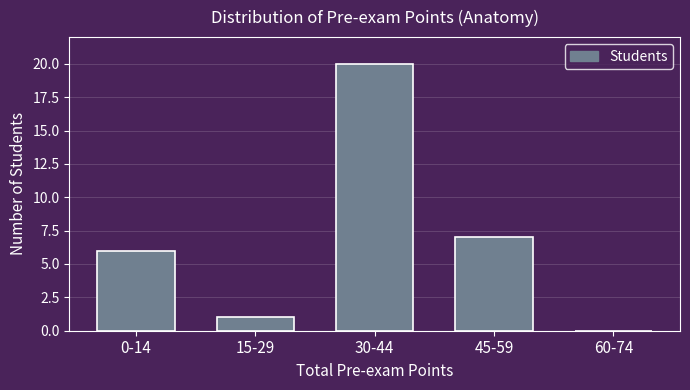

Reading right to left, extract all data points from this chart.

60-74=0	45-59=7	30-44=20	15-29=1	0-14=6